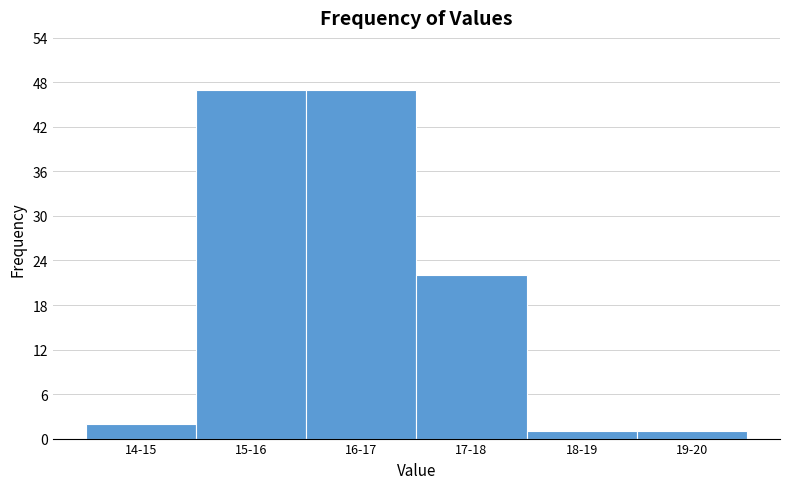

Reading left to right, list all the values displayed in this chart.

2	47	47	22	1	1